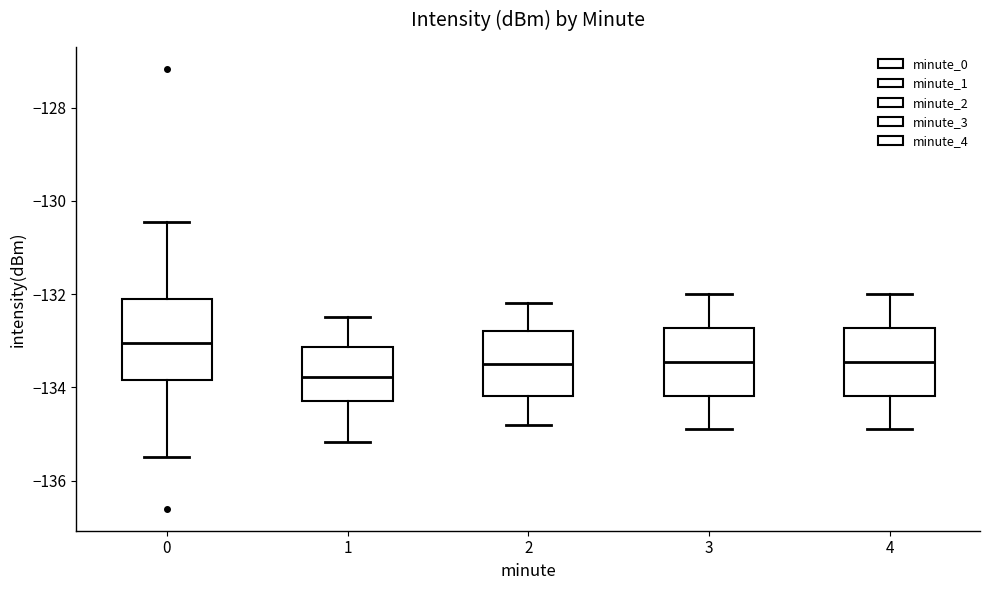

Comparing the boxes themselves (not the whiskers), which one is the tallest?

0